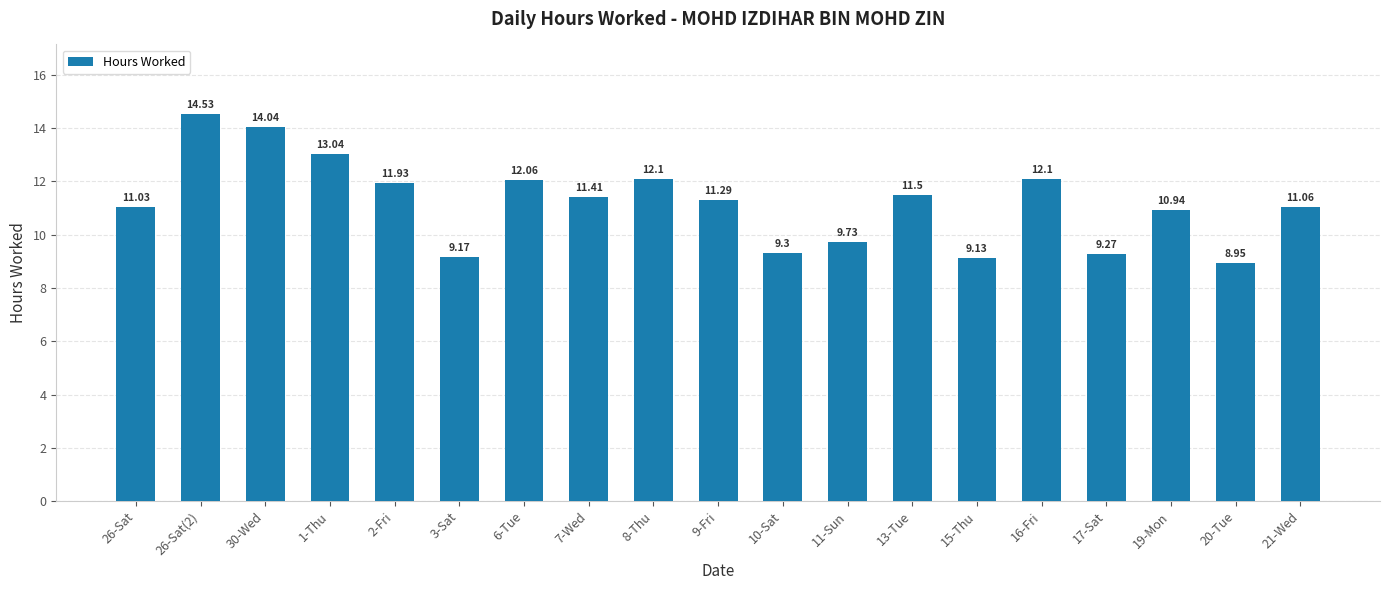

Between 1-Thu and 10-Sat, which is larger?

1-Thu